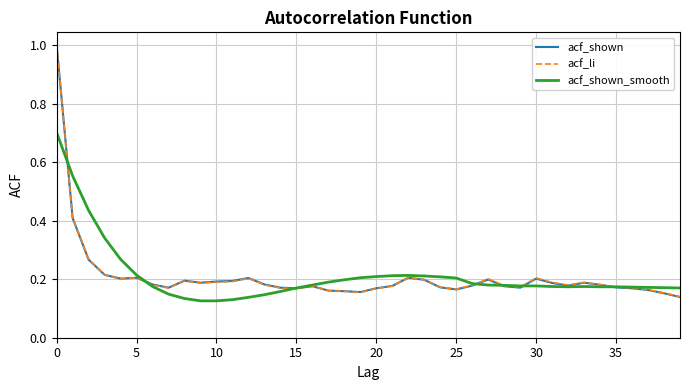

How many acf_shown values are between 0 and 1?

40